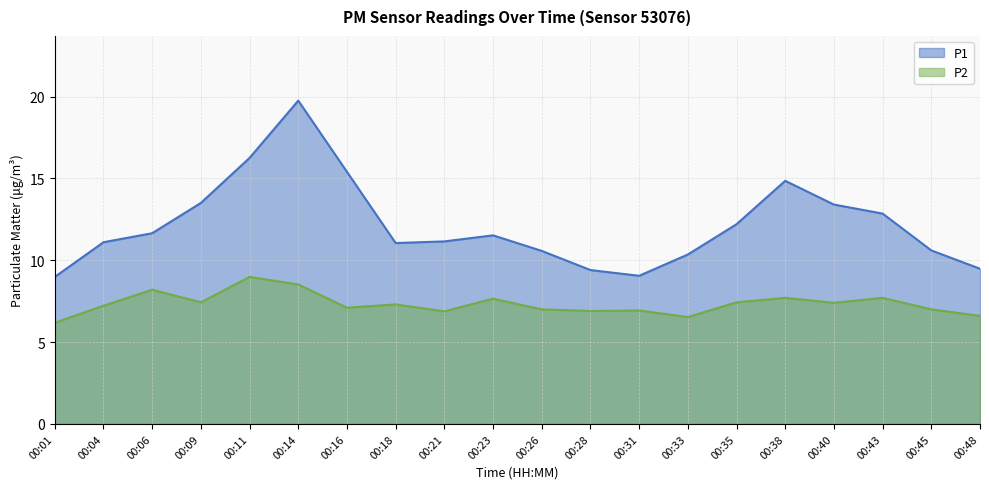

What is the value of the P1 point at the 13th from the left?

9.1